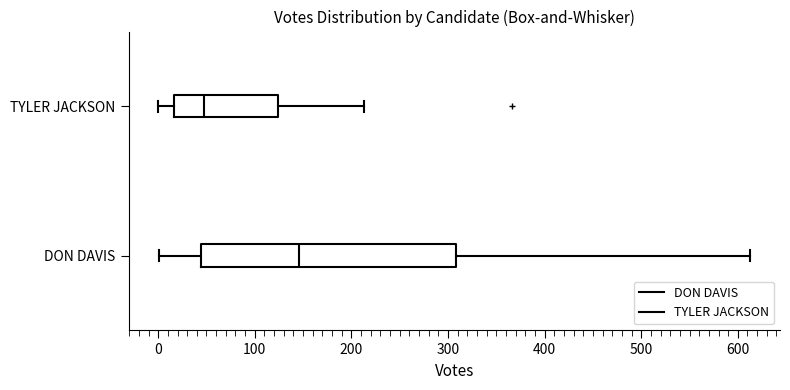

Reading bottom to top, read every box against the x-axis: the position of its median line, the range the box covers, and the ends of its whiskers. The values are not printed on the chart, so give them approximately, as read against the axis.

DON DAVIS: median 150, box 40 to 310, whiskers 0 to 610
TYLER JACKSON: median 50, box 20 to 120, whiskers 0 to 210